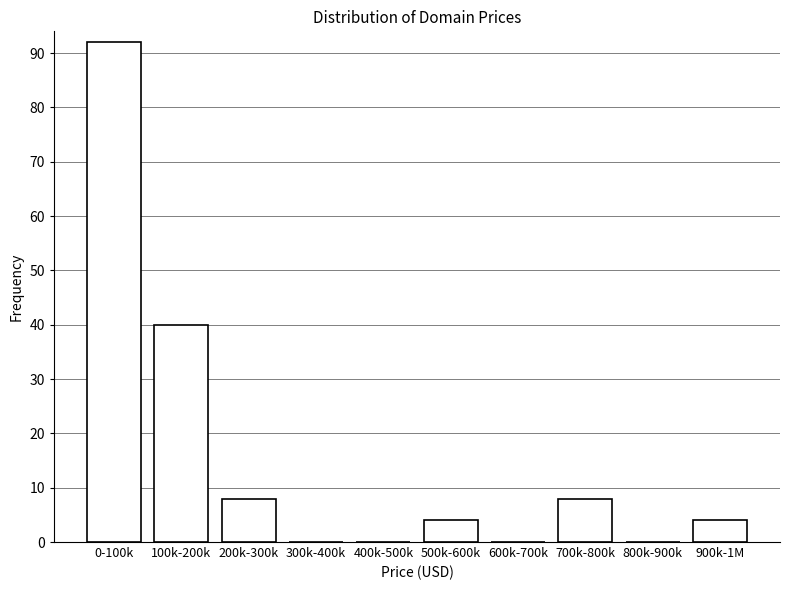

Reading left to right, what are all the values shown in this chart?

0-100k=92	100k-200k=40	200k-300k=8	300k-400k=0	400k-500k=0	500k-600k=4	600k-700k=0	700k-800k=8	800k-900k=0	900k-1M=4